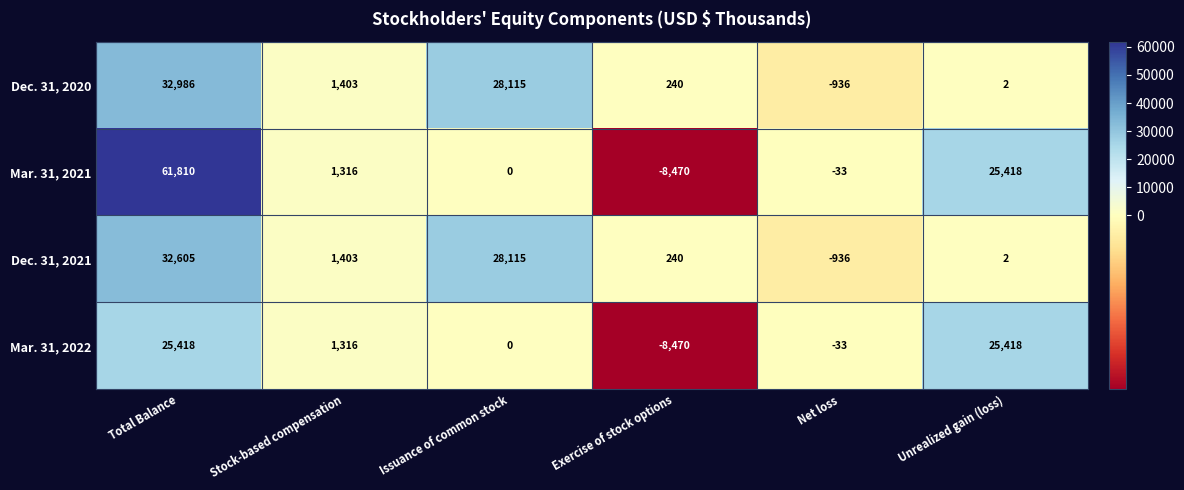

How many values in Dec. 31, 2021 are below zero?

1